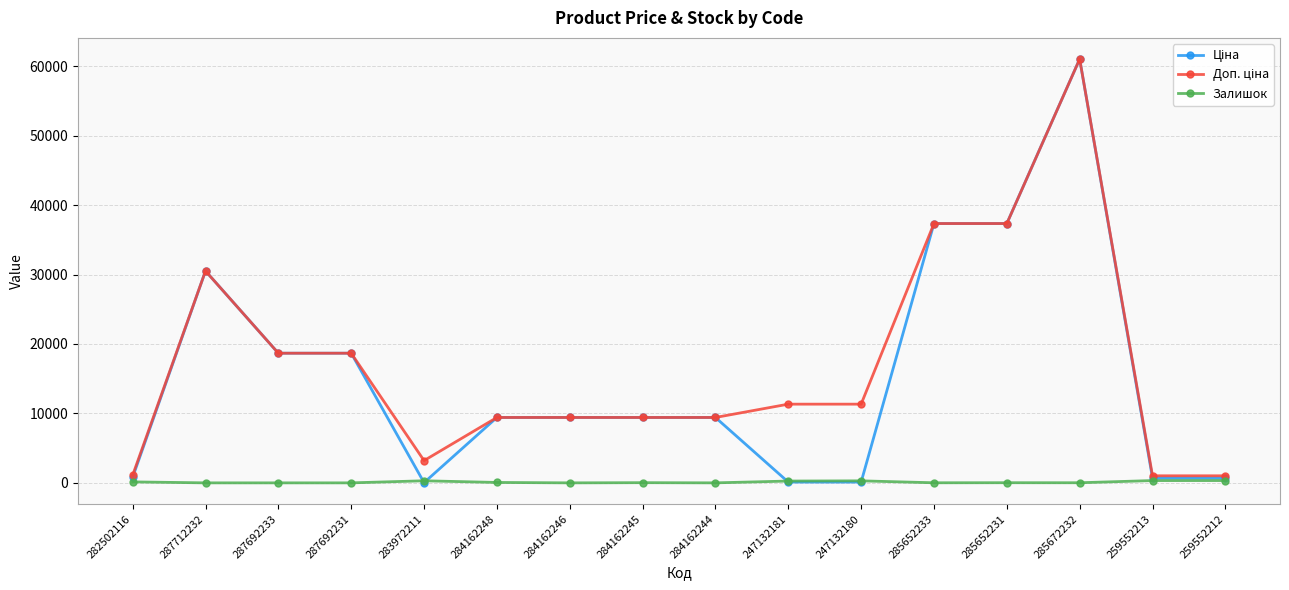

At which category is the sum across all series the highest?

285672232